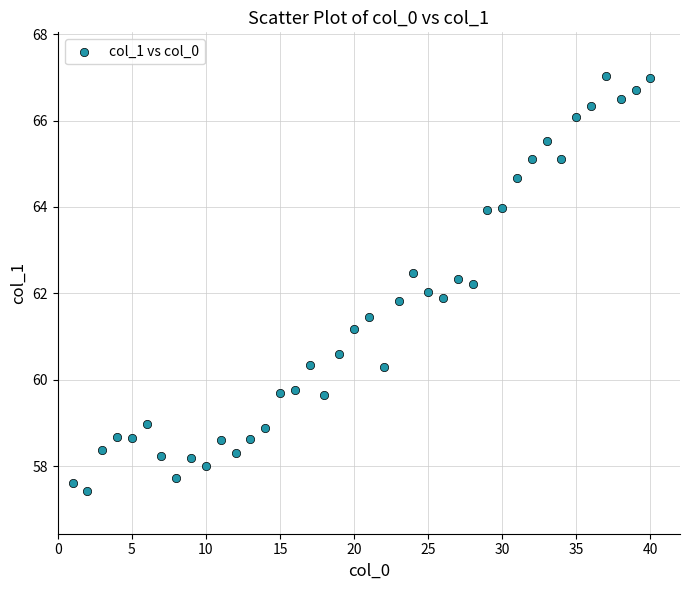

What is the range of X values (max minus min)?

39.0